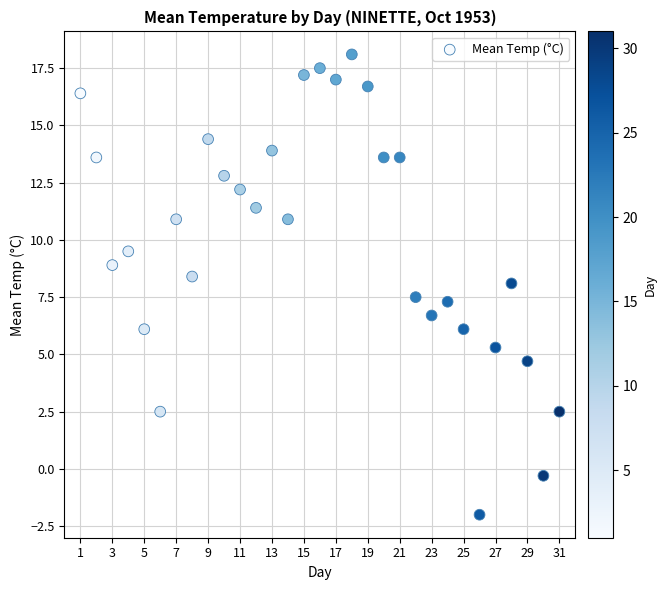

What is the range of Y values (max minus min)?

20.1